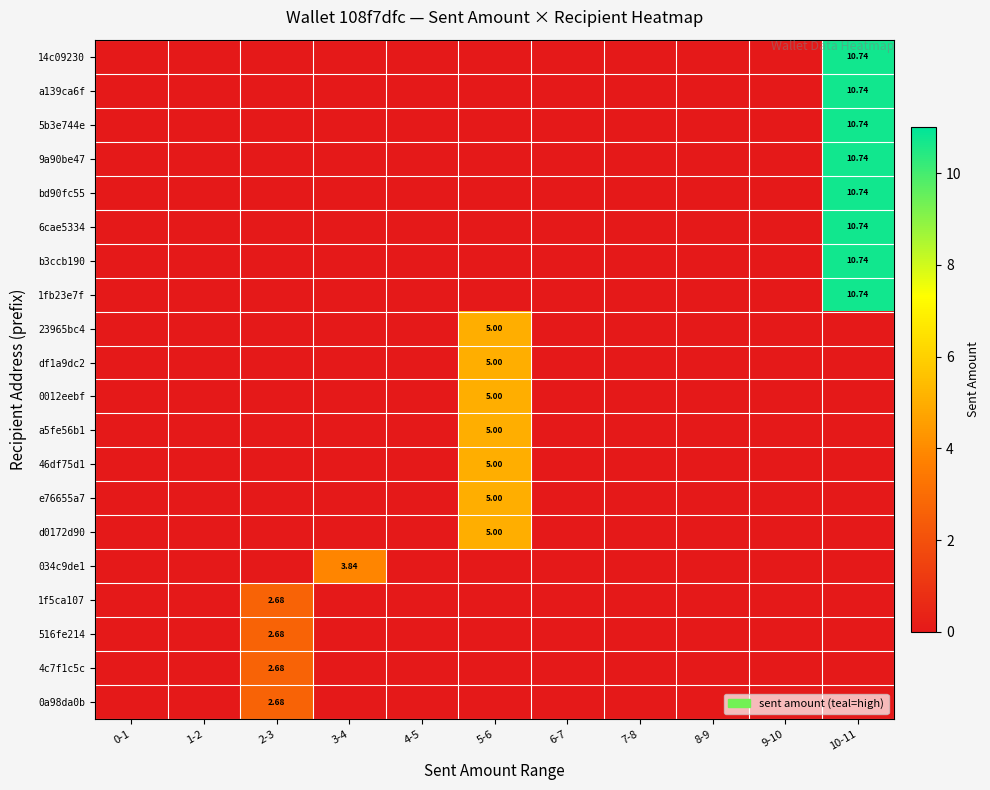

How many positive values does the 516fe214 series have?

1